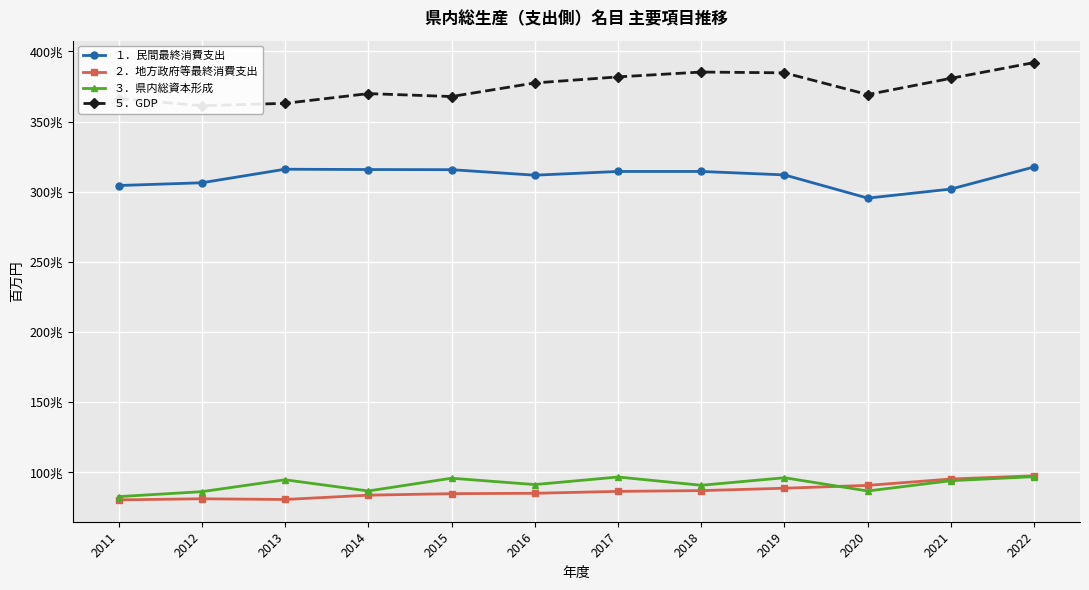

Is this an area chart (filled region under the line)?

No